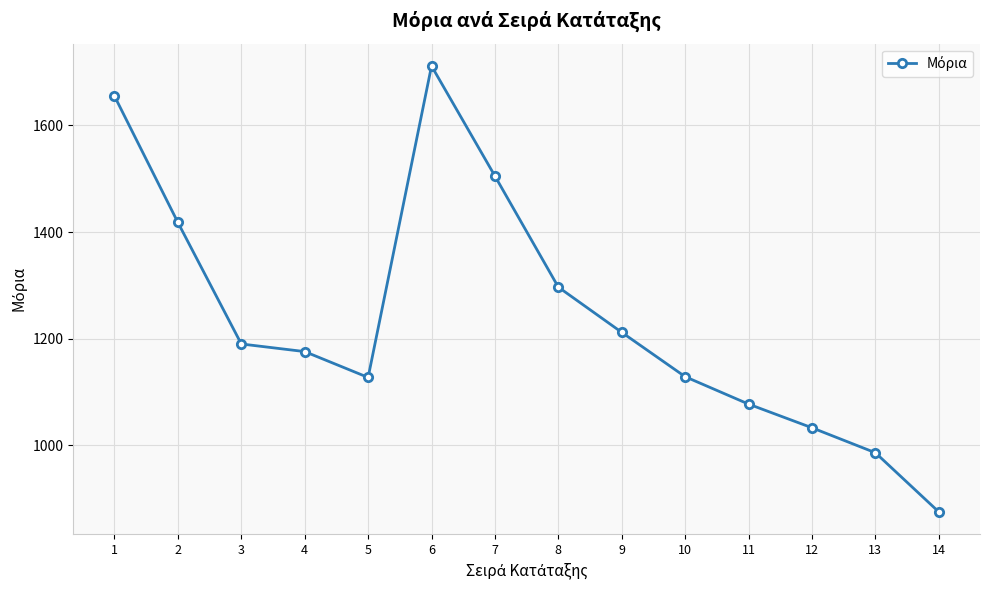

What is the value of the 10th point from the left?

1128.6